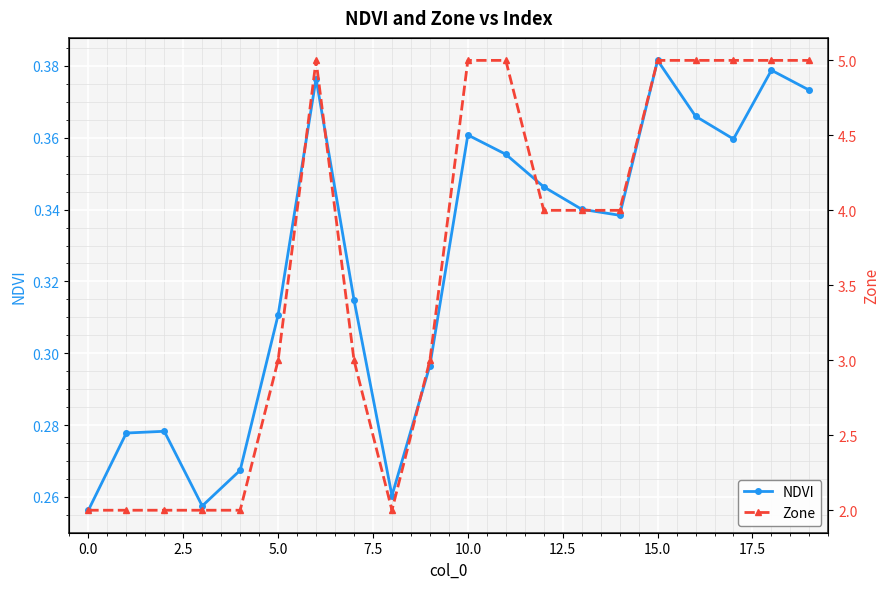

In NDVI, how many points are lower than both neighbors (excluding endpoints)?

4